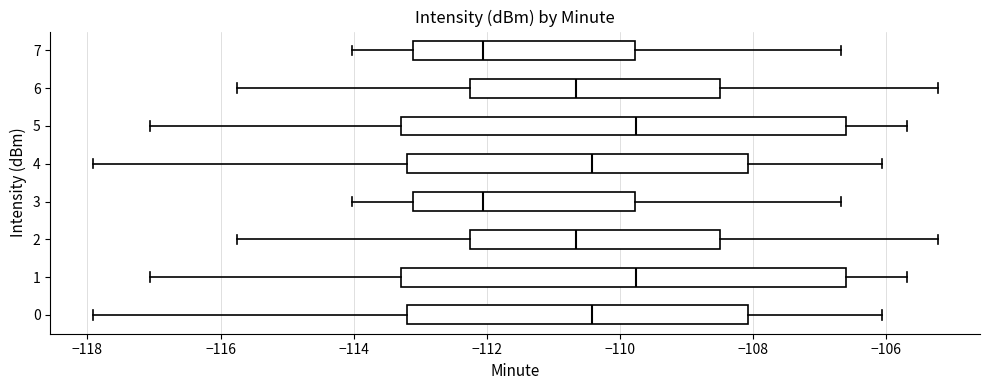

Reading bottom to top, transcribe this box plot: for each box, give where its median line is, the range the box spans, and where its two whiskers end, as read against the x-axis. The values are not printed on the chart, so give them approximately, as read against the axis.

0: median -110.4, box -113.2 to -108.0, whiskers -118.0 to -106.0
1: median -109.8, box -113.2 to -106.6, whiskers -117.0 to -105.6
2: median -110.6, box -112.2 to -108.4, whiskers -115.8 to -105.2
3: median -112.0, box -113.2 to -109.8, whiskers -114.0 to -106.6
4: median -110.4, box -113.2 to -108.0, whiskers -118.0 to -106.0
5: median -109.8, box -113.2 to -106.6, whiskers -117.0 to -105.6
6: median -110.6, box -112.2 to -108.4, whiskers -115.8 to -105.2
7: median -112.0, box -113.2 to -109.8, whiskers -114.0 to -106.6